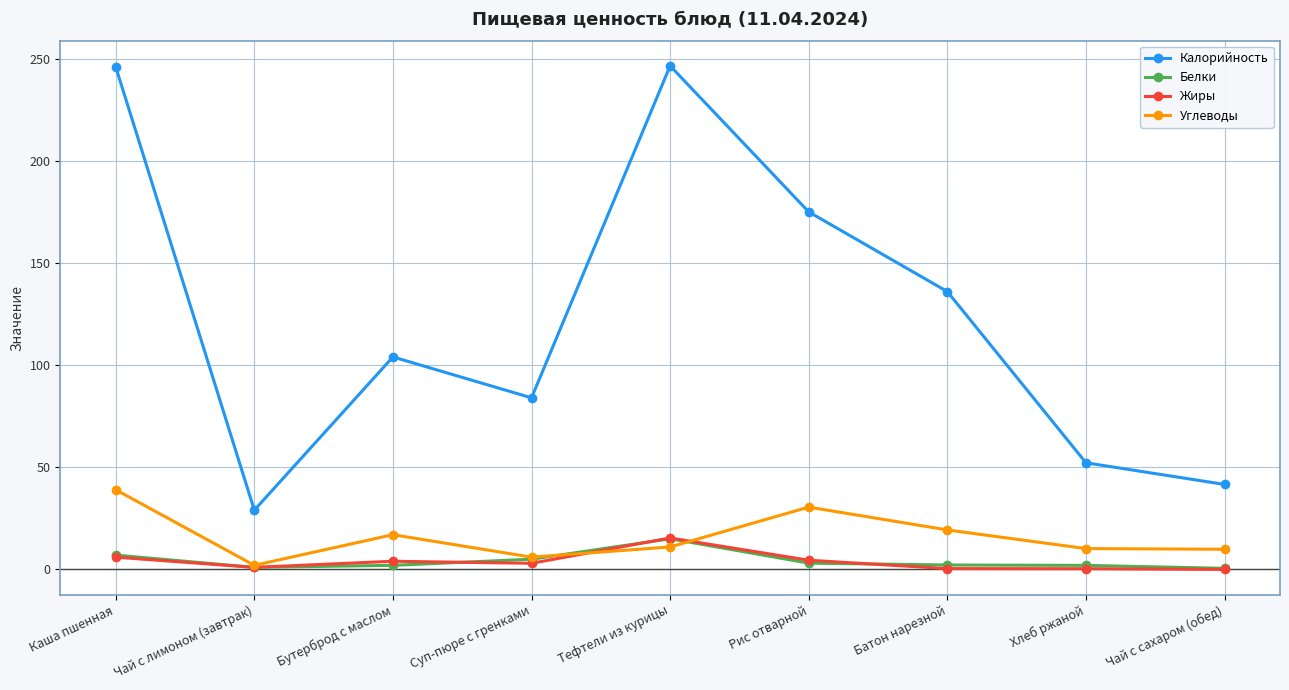

What is the average value of the Белки series?

4.2